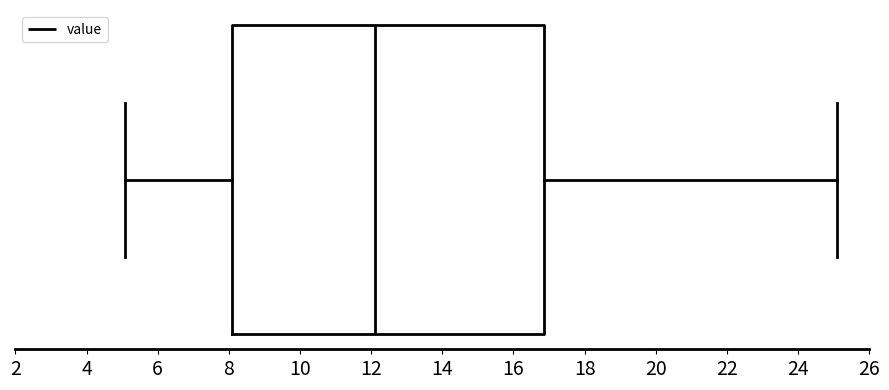

Where is the right edge of the box on the x-axis? The values are not printed on the chart, so give them approximately, as read against the axis.

16.8